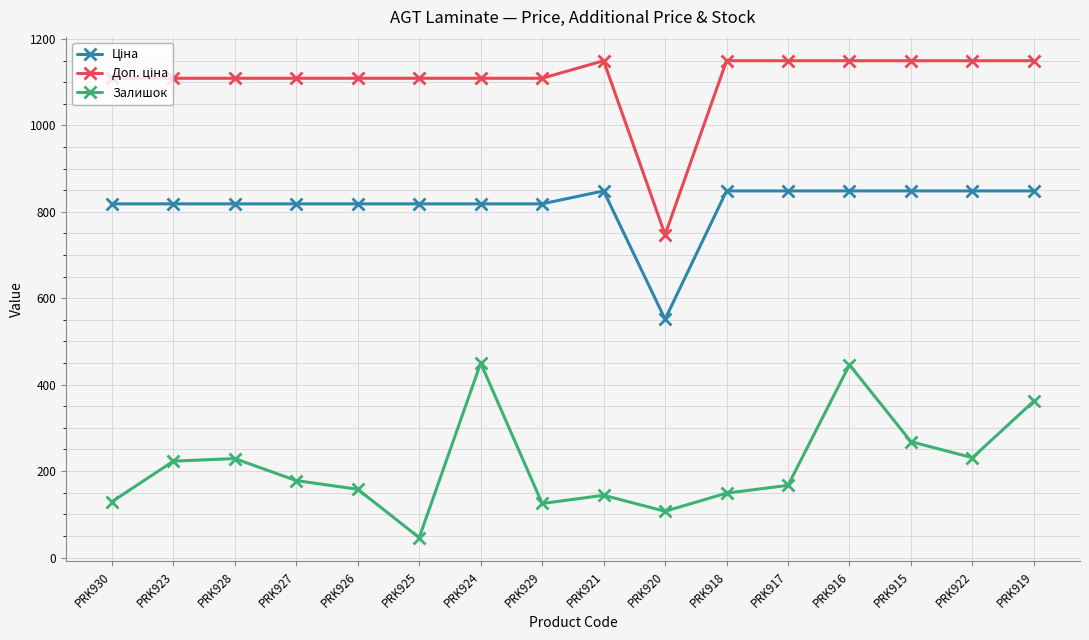

True or false: Залишок has a value of 46.0 at PRK925.

True